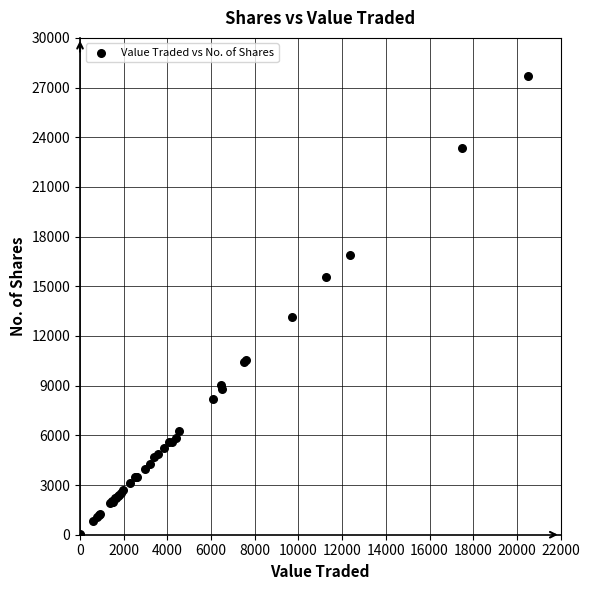

What Y value in the scatter plot is closest to 13847?

13120